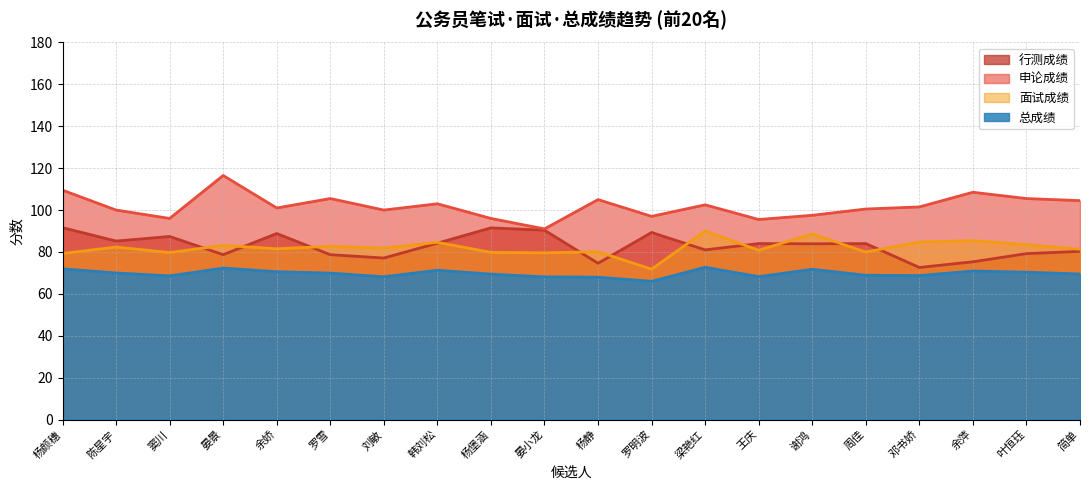

At which category does 申论成绩 reach its first local valley?

窦川